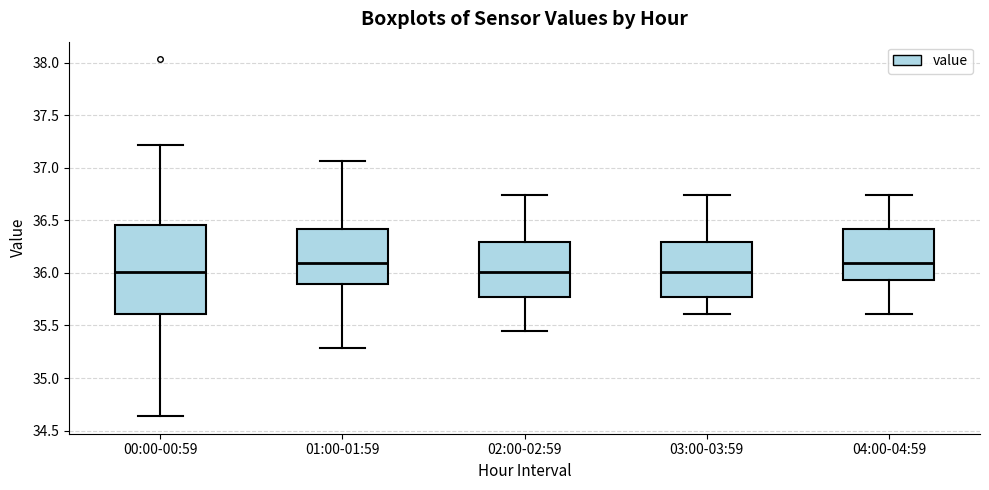

Where does the lower whisker of the box for 03:00-03:59 end on the y-axis? The values are not printed on the chart, so give them approximately, as read against the axis.

35.60